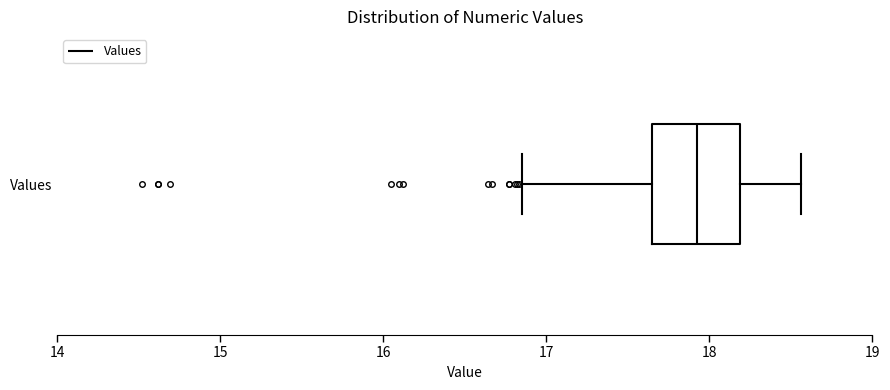

Transcribe this box plot: give where the median line is, the range the box spans, and where the two whiskers end, as read against the x-axis. The values are not printed on the chart, so give them approximately, as read against the axis.

median 17.9, box 17.6 to 18.2, whiskers 16.9 to 18.6